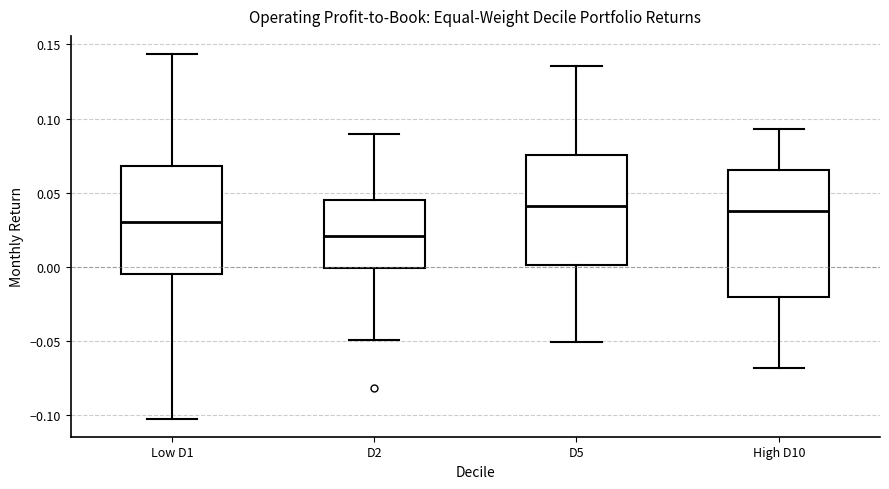

Reading left to right, transcribe this box plot: for each box, give where its median line is, the range the box spans, and where its two whiskers end, as read against the y-axis. The values are not printed on the chart, so give them approximately, as read against the axis.

Low D1: median 0.030, box -0.005 to 0.070, whiskers -0.100 to 0.145
D2: median 0.020, box 0.000 to 0.045, whiskers -0.050 to 0.090
D5: median 0.040, box 0.000 to 0.075, whiskers -0.050 to 0.135
High D10: median 0.040, box -0.020 to 0.065, whiskers -0.070 to 0.095